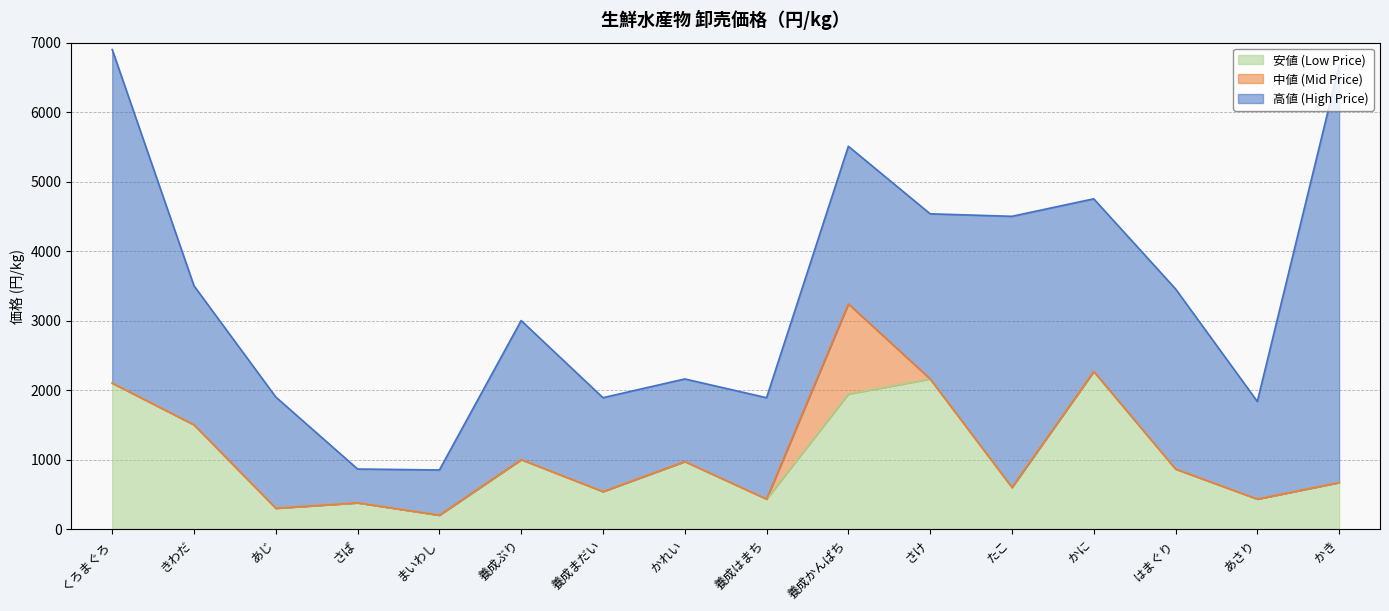

Does the chart have visible grid lines?

Yes